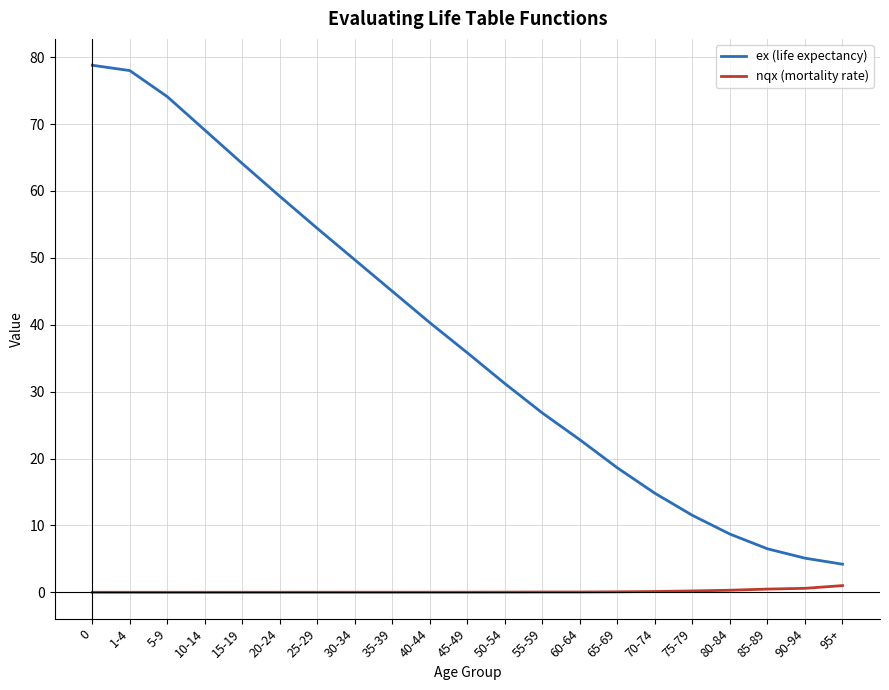

True or false: nqx (mortality rate) and ex (life expectancy) cross at least once.

False